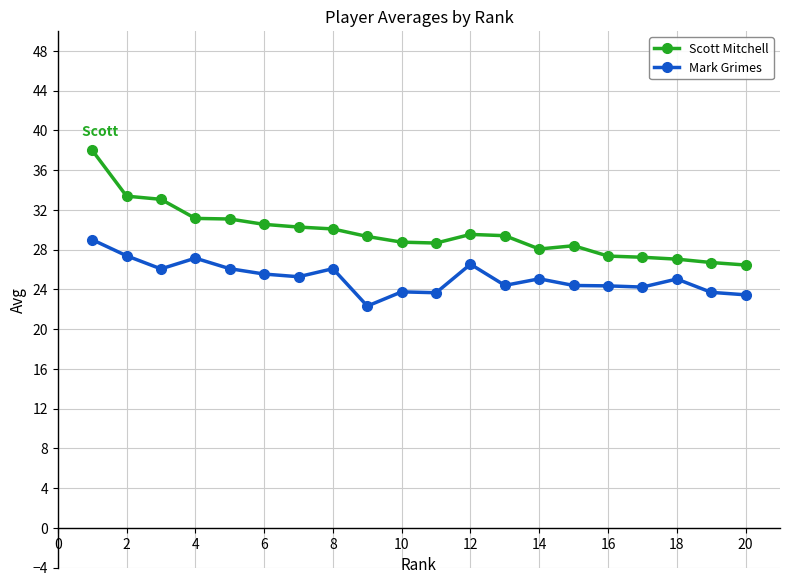

Count the number of data series in this chart.

2